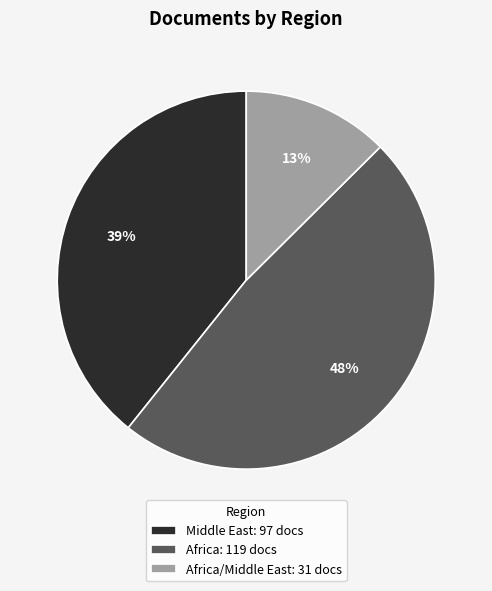

How many slices are in this pie chart?

3